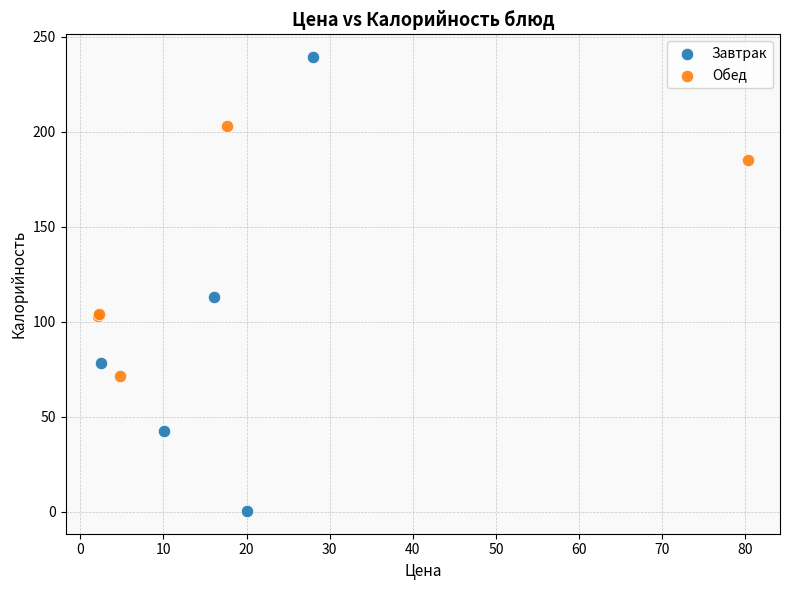

Which series contains the highest Y value?

Завтрак